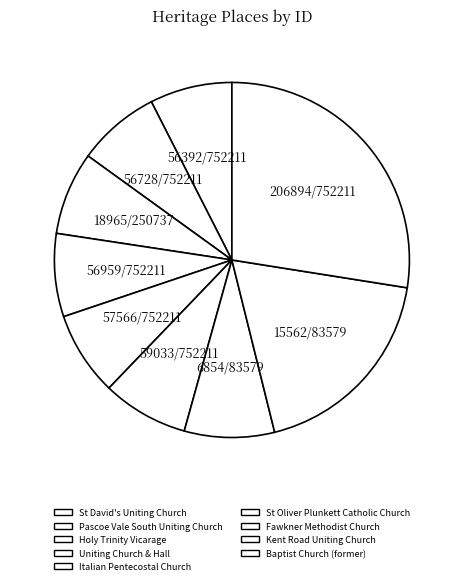

Count the number of slices in the pie.

9